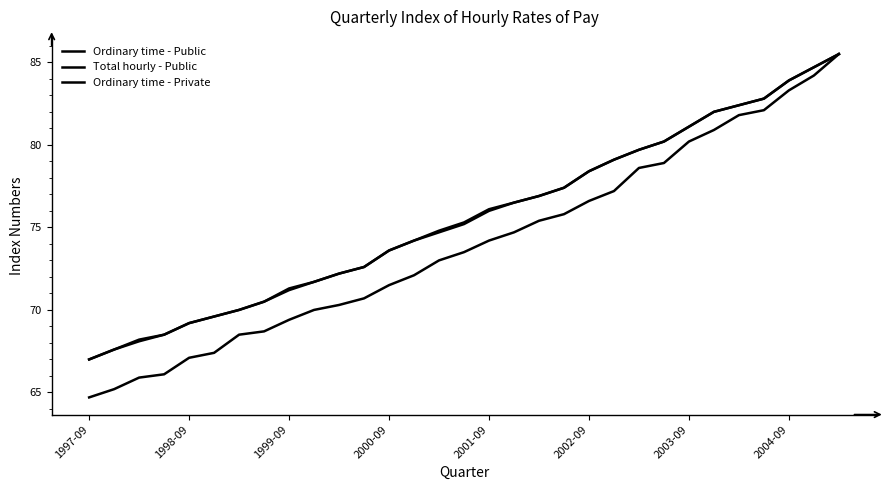

True or false: Ordinary time - Public and Total hourly - Public intersect in this chart.

False